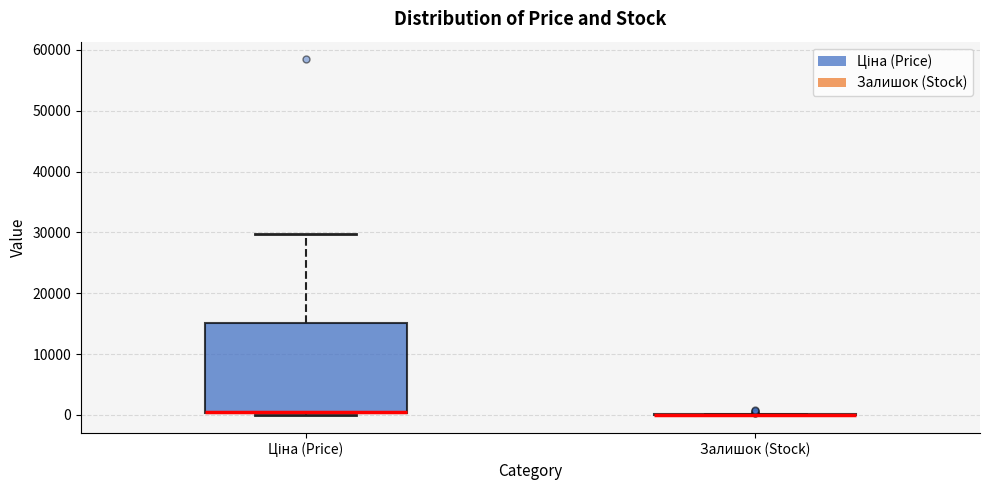

Reading left to right, read every box against the y-axis: the position of its median line, the range the box covers, and the ends of its whiskers. The values are not printed on the chart, so give them approximately, as read against the axis.

Ціна (Price): median 1000 (drawn on the box's lower edge), box 0 to 15000, whiskers 0 to 30000
Залишок (Stock): box collapsed to a line at 0, whiskers 0 to 0